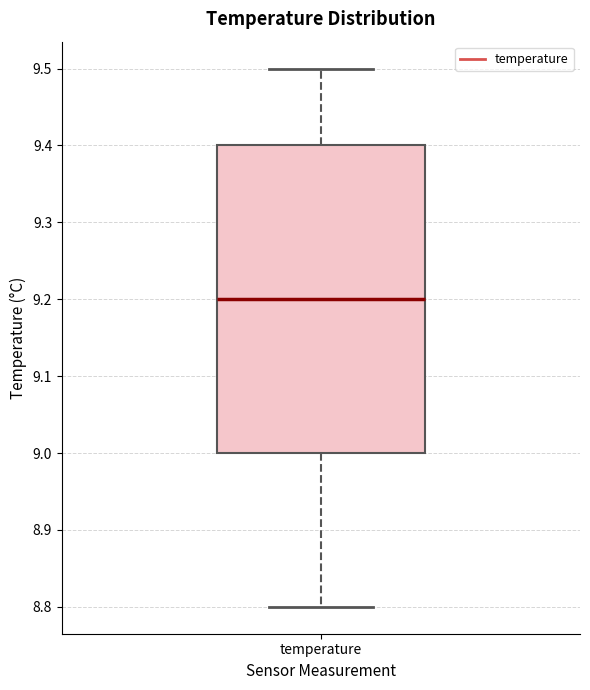

Read this box plot against the y-axis: the position of the median line, the range covered by the box, and the ends of both whiskers. The values are not printed on the chart, so give them approximately, as read against the axis.

median 9.2, box 9.0 to 9.4, whiskers 8.8 to 9.5